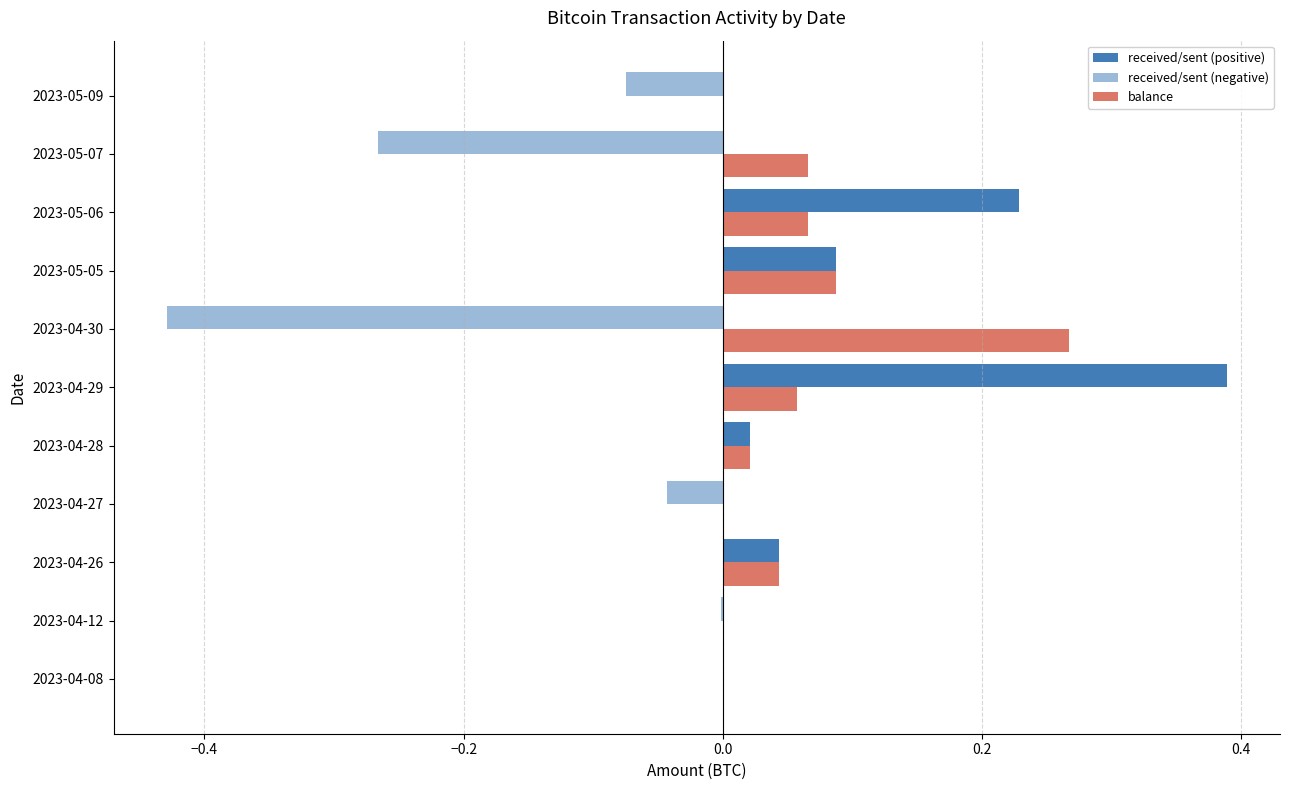

How many categories are shown in the chart?

11